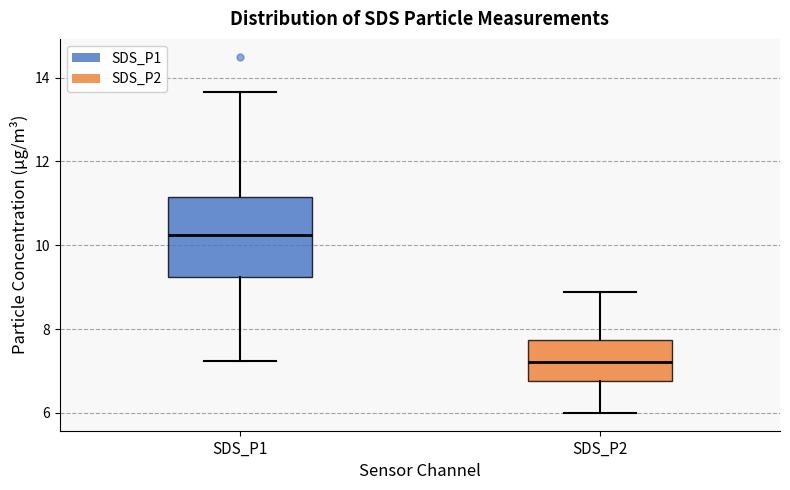

Which box's median line is the lowest?

SDS_P2